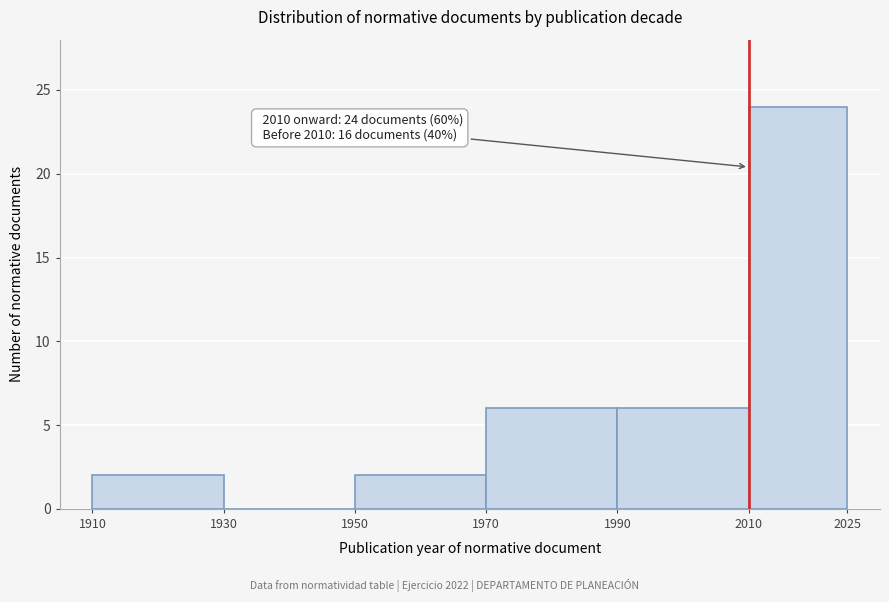

Over which range of the x-axis is the bar tallest?

2010 to 2025